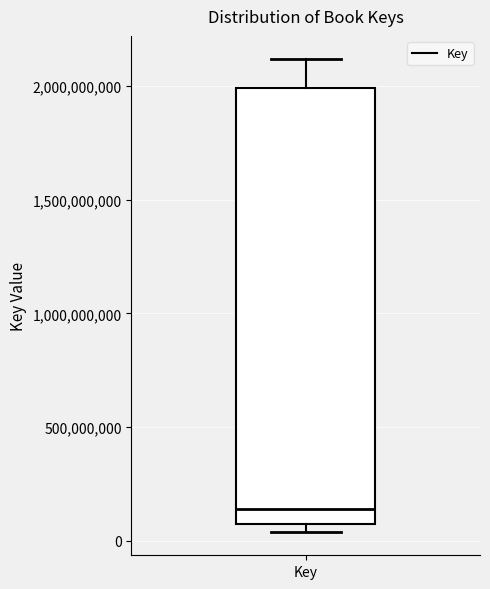

Where is the upper edge of the box for Key on the y-axis? The values are not printed on the chart, so give them approximately, as read against the axis.

2000000000